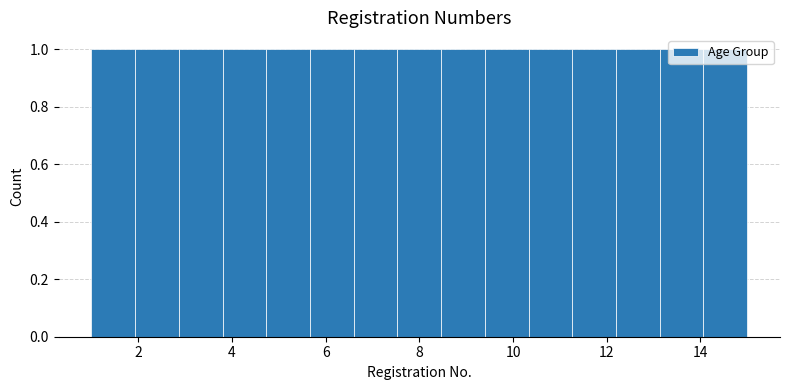

Reading left to right, transcribe this chart: for each bar, give the range it covers on the x-axis and its height. Neither the bar edges nor the heights are printed on the chart, so give them approximately, as read against the axes.

1.0 to 2.0: 1
2.0 to 2.8: 1
2.8 to 3.8: 1
3.8 to 4.8: 1
4.8 to 5.6: 1
5.6 to 6.6: 1
6.6 to 7.6: 1
7.6 to 8.4: 1
8.4 to 9.4: 1
9.4 to 10.4: 1
10.4 to 11.2: 1
11.2 to 12.2: 1
12.2 to 13.2: 1
13.2 to 14.0: 1
14.0 to 15.0: 1